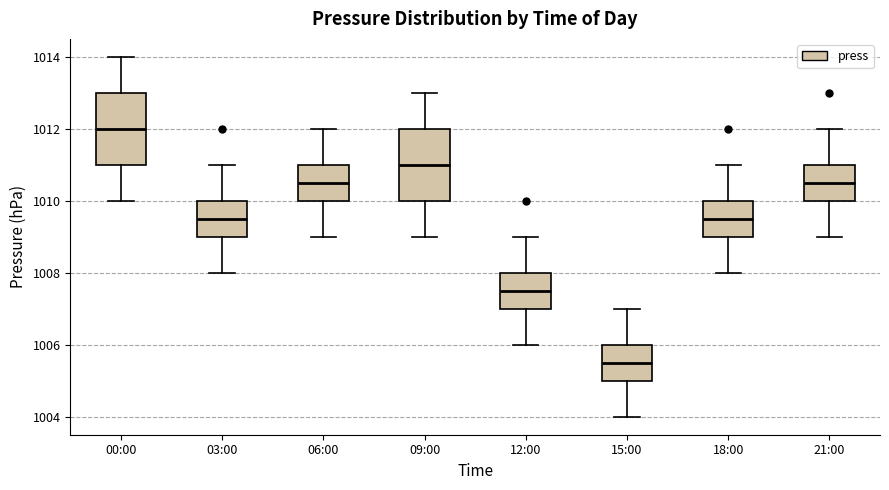

Reading left to right, transcribe this box plot: for each box, give where its median line is, the range the box spans, and where its two whiskers end, as read against the y-axis. The values are not printed on the chart, so give them approximately, as read against the axis.

00:00: median 1012.0, box 1011.0 to 1013.0, whiskers 1010.0 to 1014.0
03:00: median 1009.6, box 1009.0 to 1010.0, whiskers 1008.0 to 1011.0
06:00: median 1010.6, box 1010.0 to 1011.0, whiskers 1009.0 to 1012.0
09:00: median 1011.0, box 1010.0 to 1012.0, whiskers 1009.0 to 1013.0
12:00: median 1007.6, box 1007.0 to 1008.0, whiskers 1006.0 to 1009.0
15:00: median 1005.6, box 1005.0 to 1006.0, whiskers 1004.0 to 1007.0
18:00: median 1009.6, box 1009.0 to 1010.0, whiskers 1008.0 to 1011.0
21:00: median 1010.6, box 1010.0 to 1011.0, whiskers 1009.0 to 1012.0